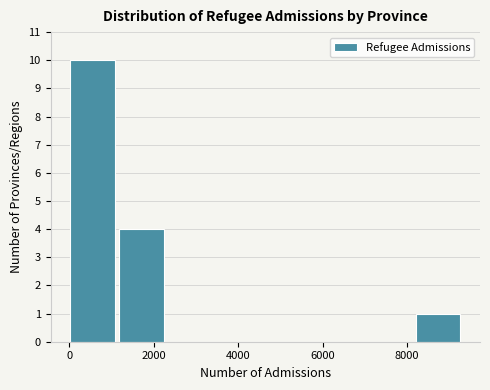

Over which range of the x-axis is the bar tallest?

0 to 1200